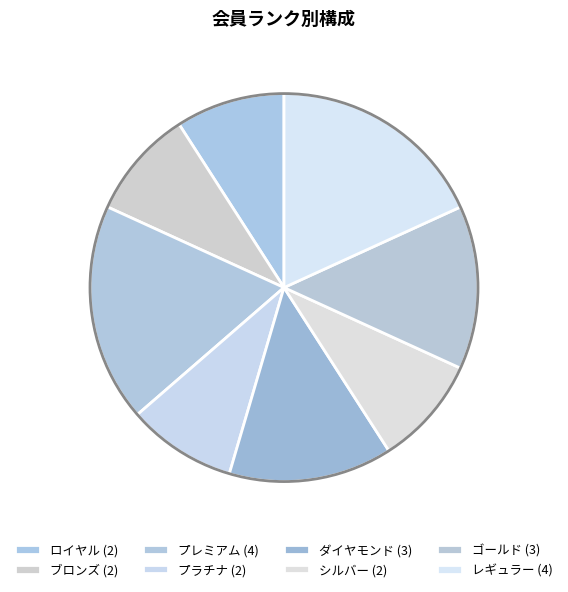

How many segments does this pie chart have?

8